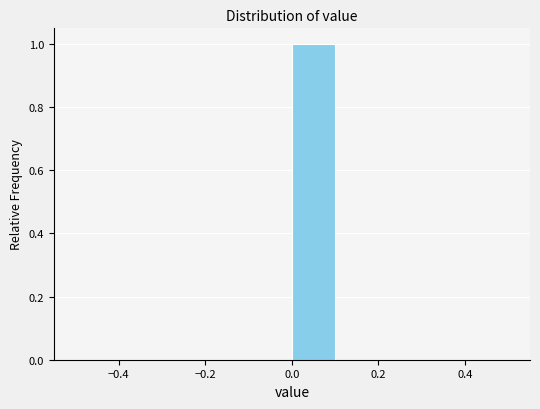

Reading left to right, list every bar in this chart as the range it spans on the x-axis followed by its height. The values are not printed on the chart, so give them approximately, as read against the axis.

-0.5 to -0.4: 0
-0.4 to -0.3: 0
-0.3 to -0.2: 0
-0.2 to -0.1: 0
-0.1 to 0.0: 0
0.0 to 0.1: 1
0.1 to 0.2: 0
0.2 to 0.3: 0
0.3 to 0.4: 0
0.4 to 0.5: 0